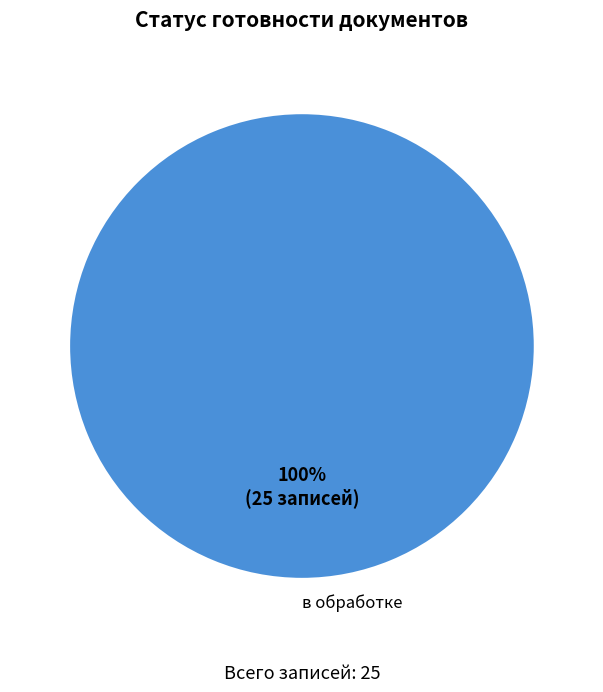

Which slice represents more than half of the pie?

в обработке